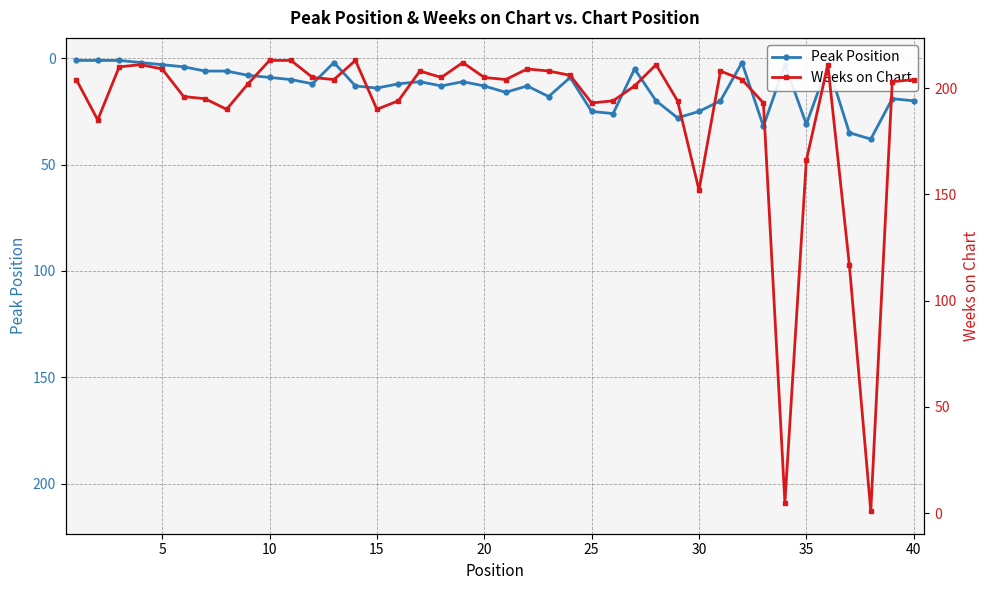

What is the value of the Peak Position point at the 6th from the left?

4